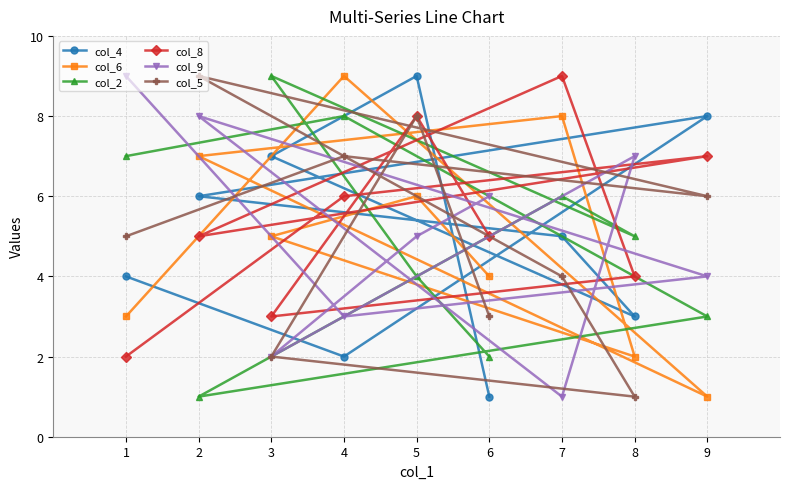

How many data points in col_4 are above 5?

4